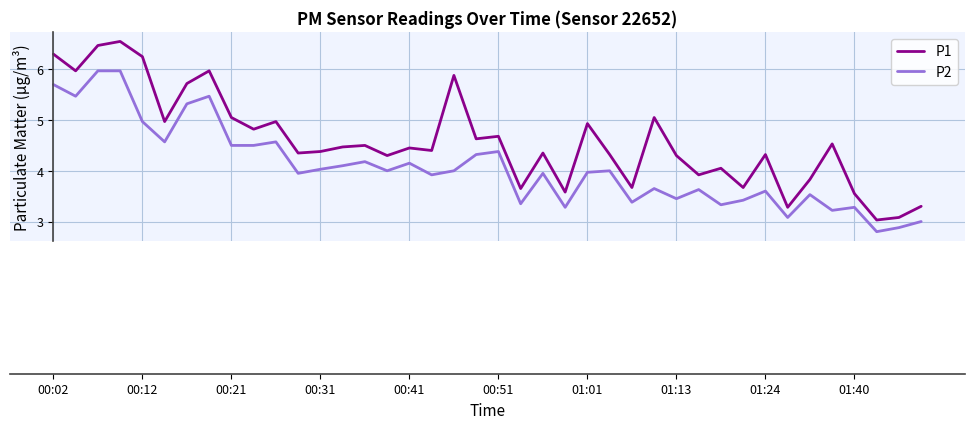

Which series has the widest spread of values?

P1